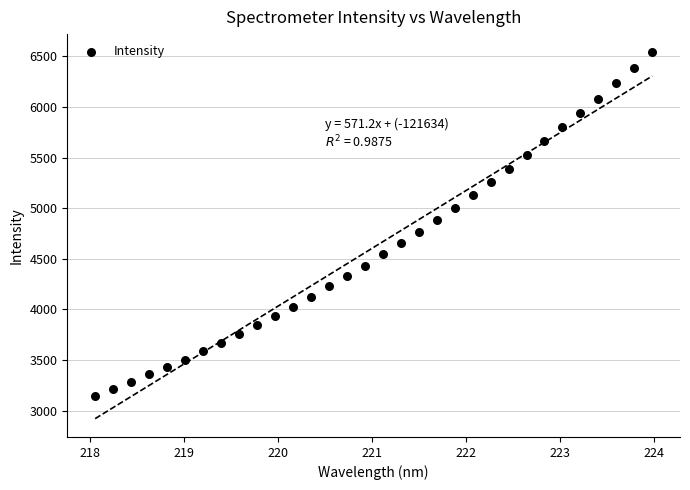

What is the range of X values (max minus min)?

5.9